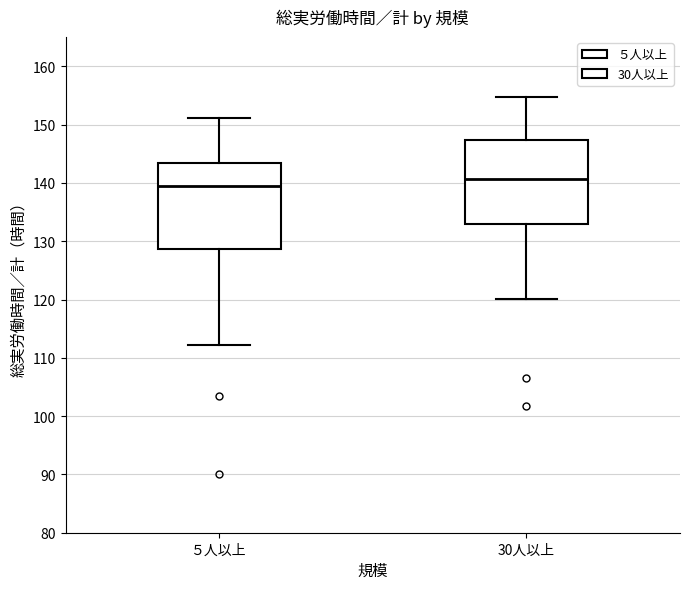

Where does the upper whisker of the box for 30人以上 end on the y-axis? The values are not printed on the chart, so give them approximately, as read against the axis.

155